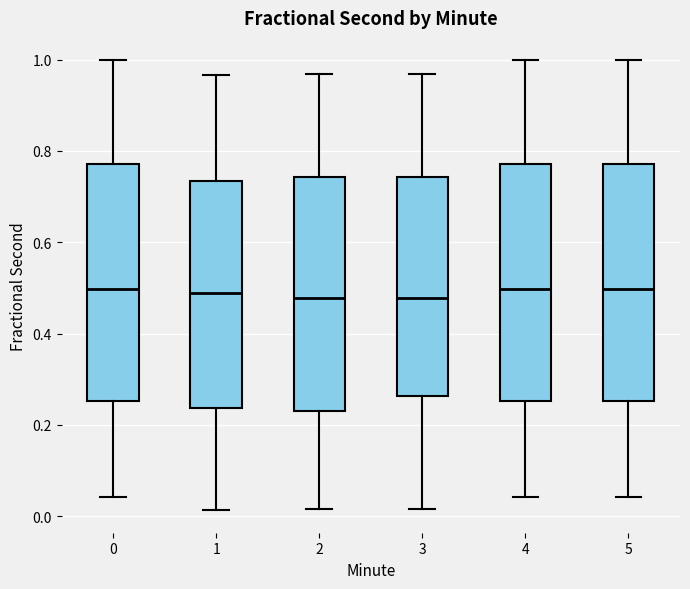

Reading left to right, read every box against the y-axis: the position of its median line, the range the box covers, and the ends of its whiskers. The values are not printed on the chart, so give them approximately, as read against the axis.

0: median 0.50, box 0.26 to 0.78, whiskers 0.04 to 1.00
1: median 0.48, box 0.24 to 0.74, whiskers 0.02 to 0.96
2: median 0.48, box 0.22 to 0.74, whiskers 0.02 to 0.96
3: median 0.48, box 0.26 to 0.74, whiskers 0.02 to 0.96
4: median 0.50, box 0.26 to 0.78, whiskers 0.04 to 1.00
5: median 0.50, box 0.26 to 0.78, whiskers 0.04 to 1.00